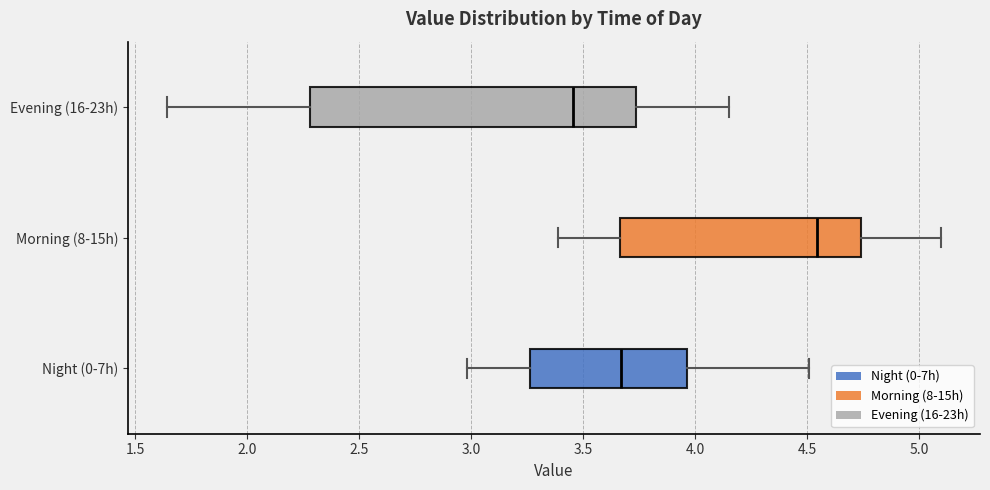

Comparing the boxes themselves (not the whiskers), which one is the widest?

Evening (16-23h)